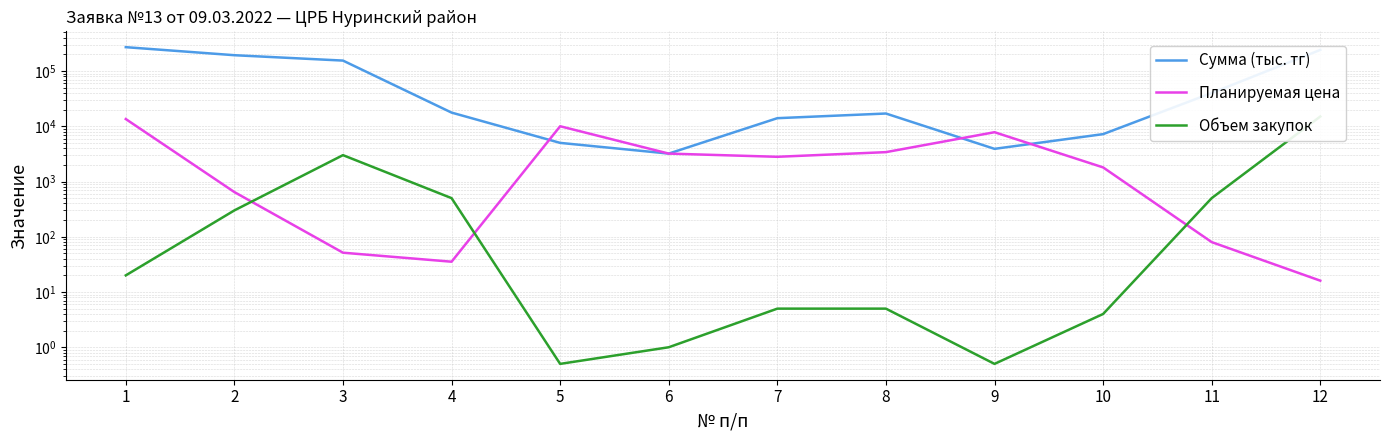

Between 1 and 11, which is larger?

1